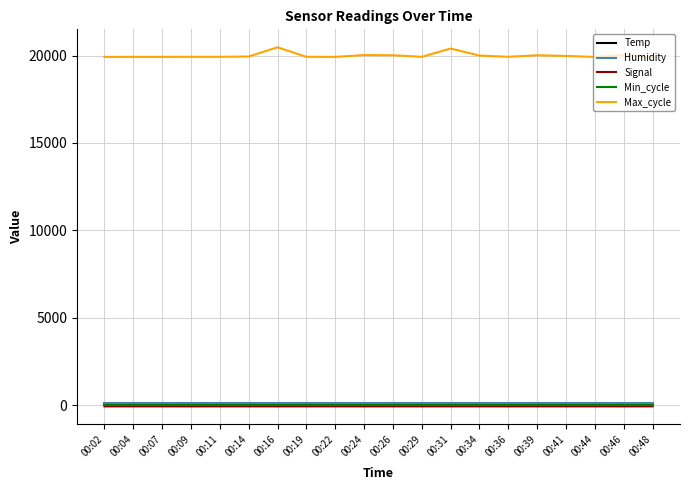

True or false: Signal and Max_cycle cross at least once.

False